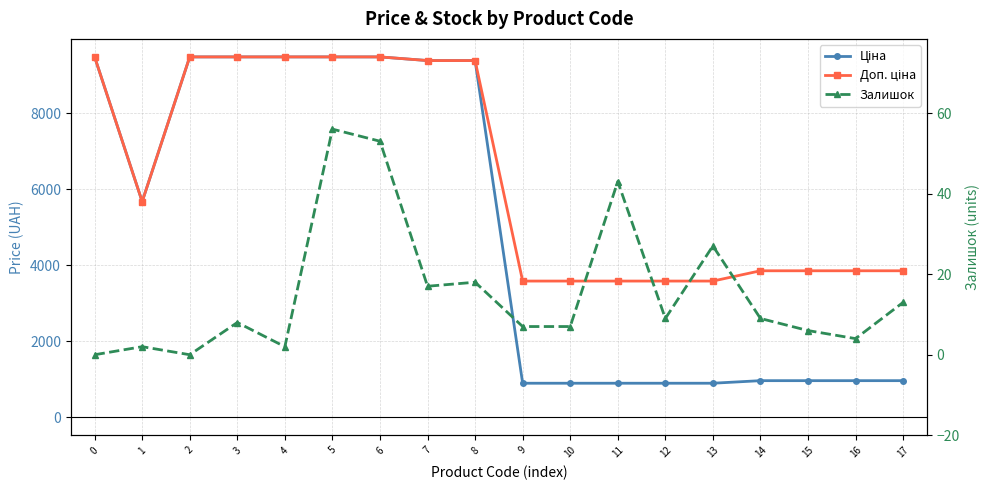

How many values in the Ціна series exceed 5673?

9